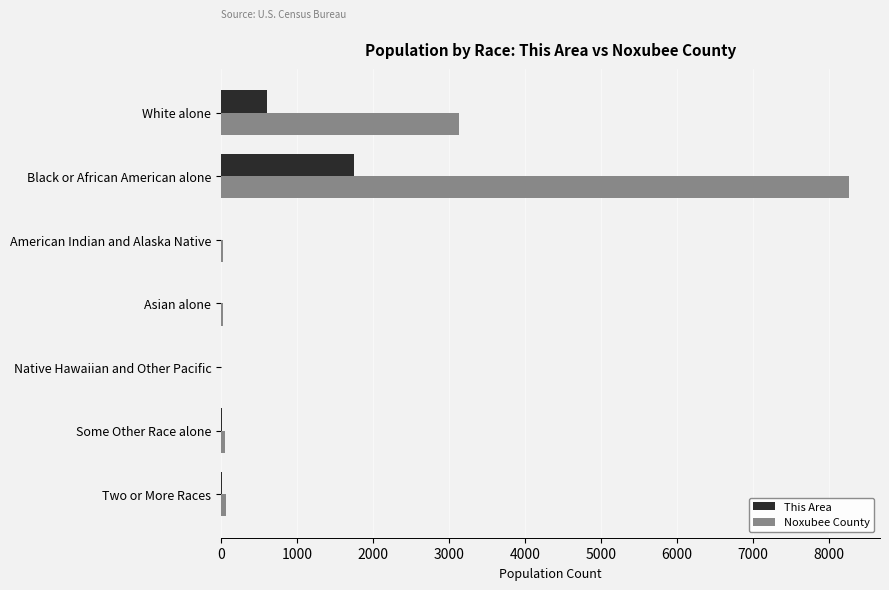

At which category does the chart reach its peak across all series?

Black or African American alone